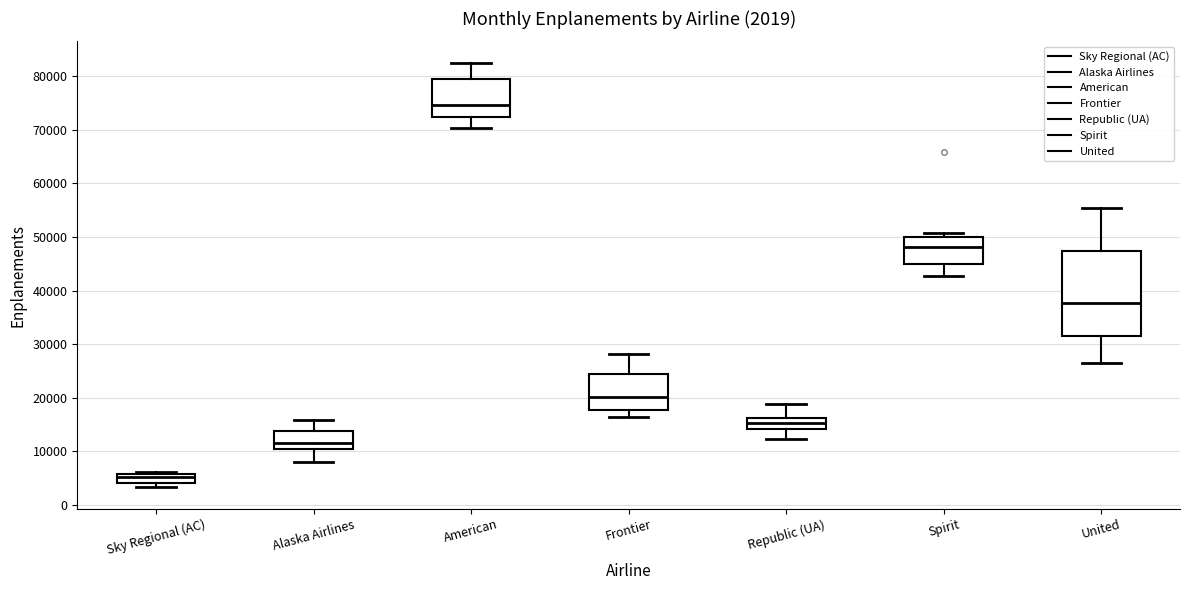

Which box is the tallest, from its lower edge to its upper edge?

United